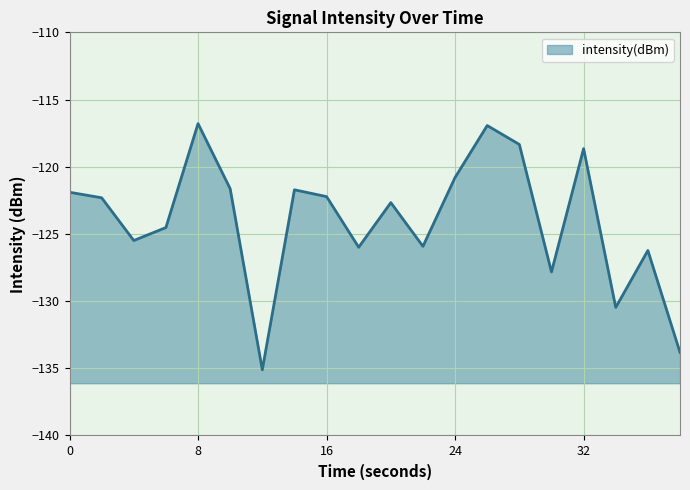

Rank the categories by value from highest to lowest.

8, 26, 28, 32, 24, 10, 14, 0, 16, 2, 20, 6, 4, 22, 18, 36, 30, 34, 38, 12